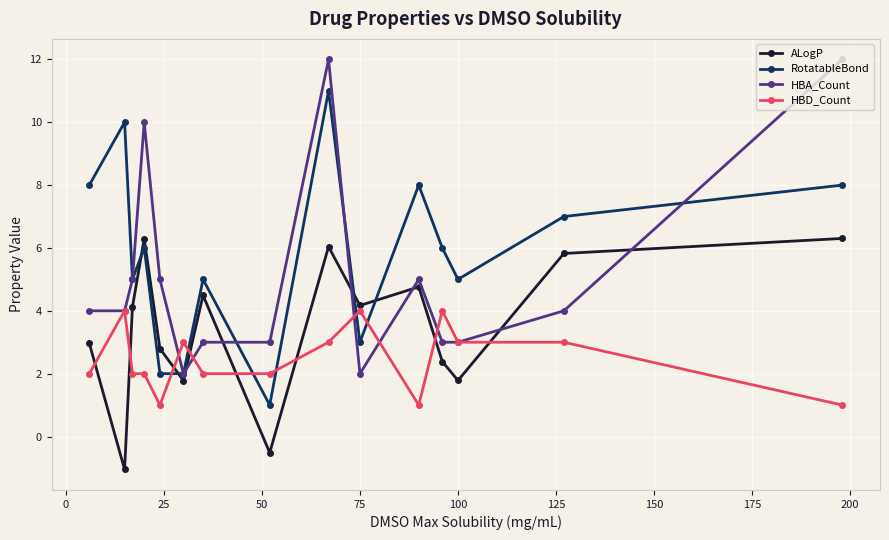

List the series in order of their overall mean, lowest first.

HBD_Count, ALogP, HBA_Count, RotatableBond